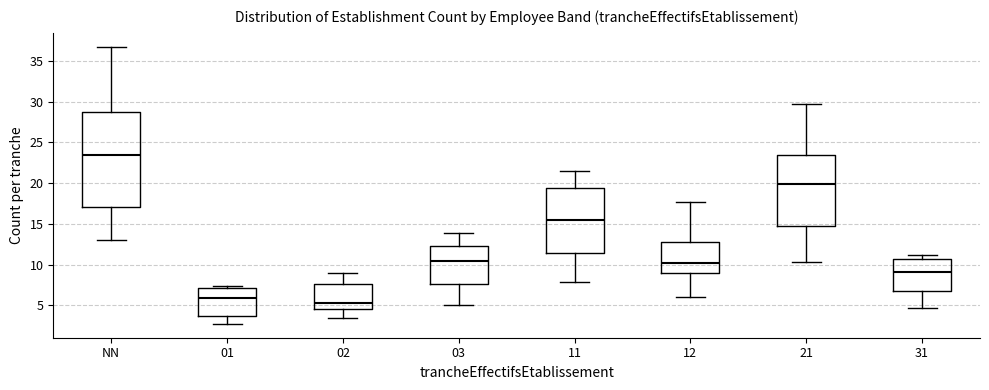

Which box has the highest median line?

NN